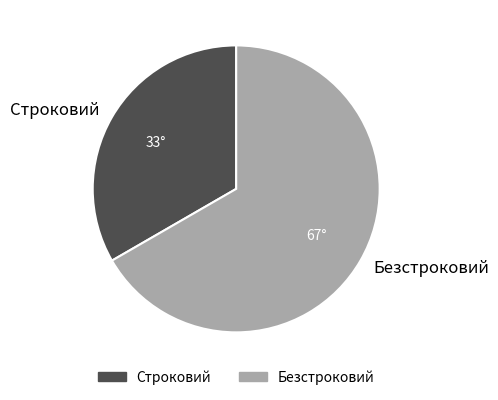

What is the majority slice?

Безстроковий